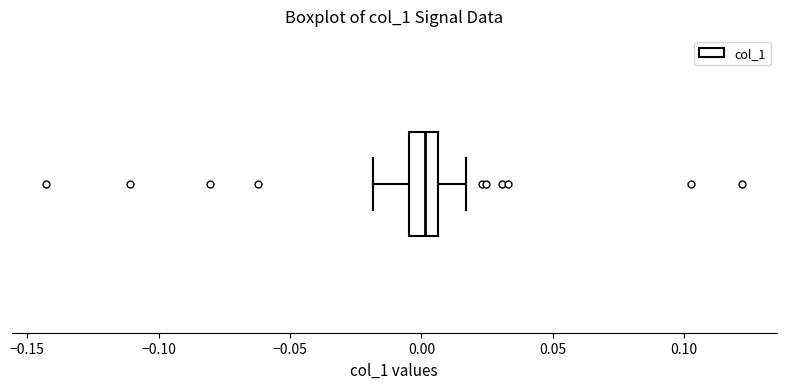

Read this box plot against the x-axis: the position of the median line, the range covered by the box, and the ends of both whiskers. The values are not printed on the chart, so give them approximately, as read against the axis.

median 0.000, box -0.005 to 0.005, whiskers -0.020 to 0.015